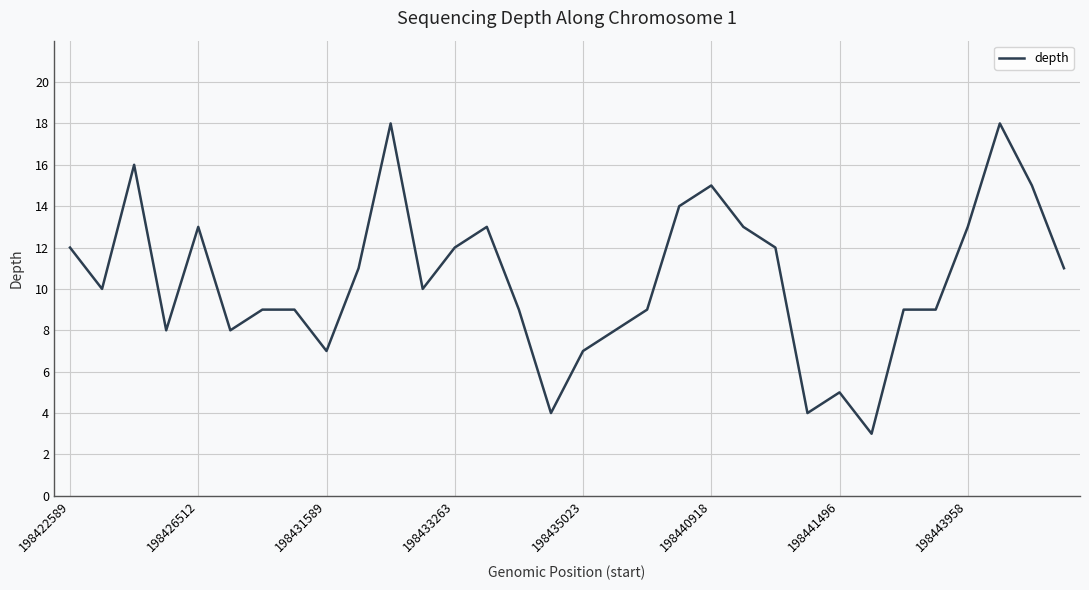

What is the difference between the maximum and minimum values?

15